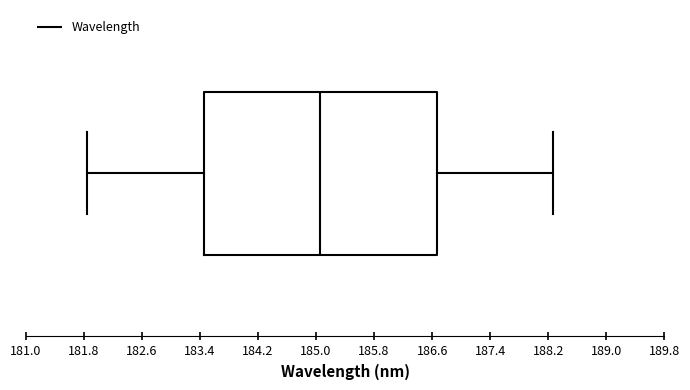

Where does the right whisker of the box end on the x-axis? The values are not printed on the chart, so give them approximately, as read against the axis.

188.3